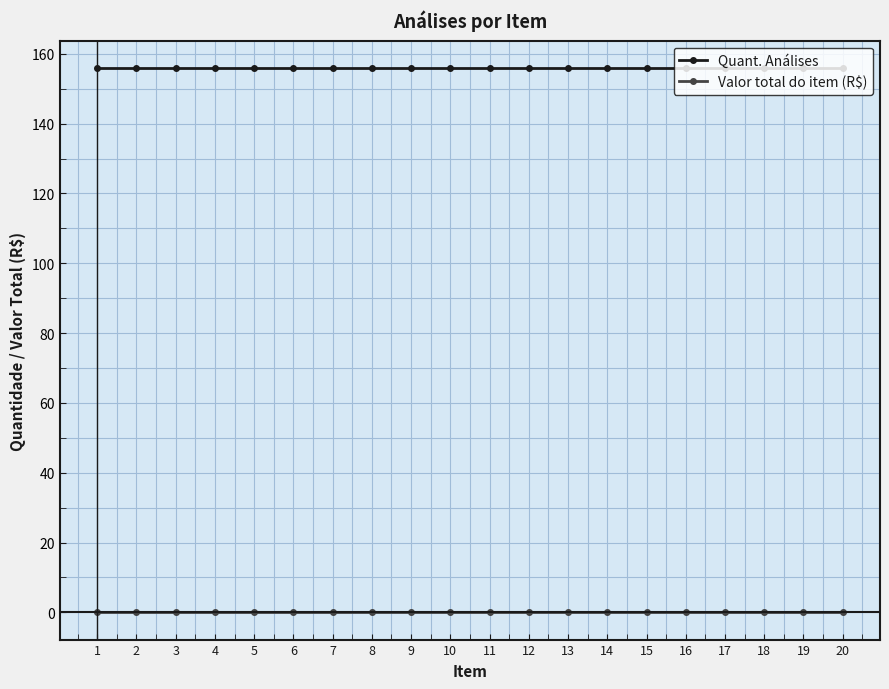

Rank the series at 15 from lowest to highest value.

Valor total do item (R$), Quant. Análises